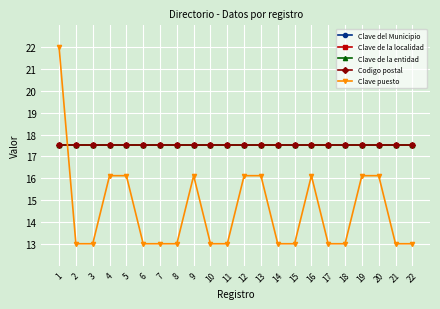

Is this an area chart (filled region under the line)?

No